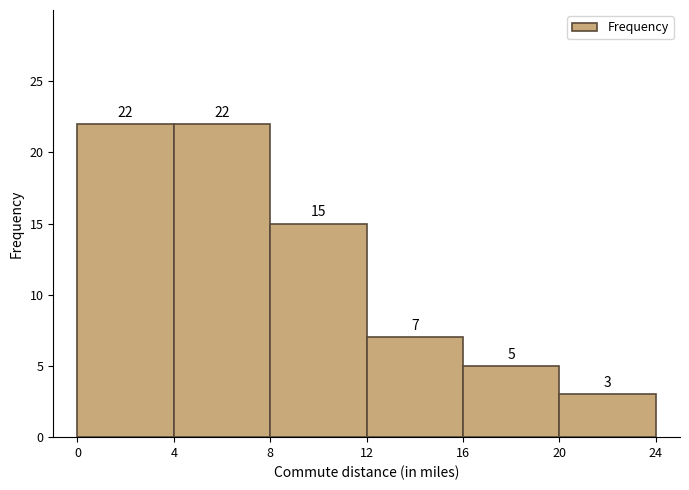

Reading left to right, list every bar in this chart as the range it spans on the x-axis followed by its height.

0 to 4: 22
4 to 8: 22
8 to 12: 15
12 to 16: 7
16 to 20: 5
20 to 24: 3